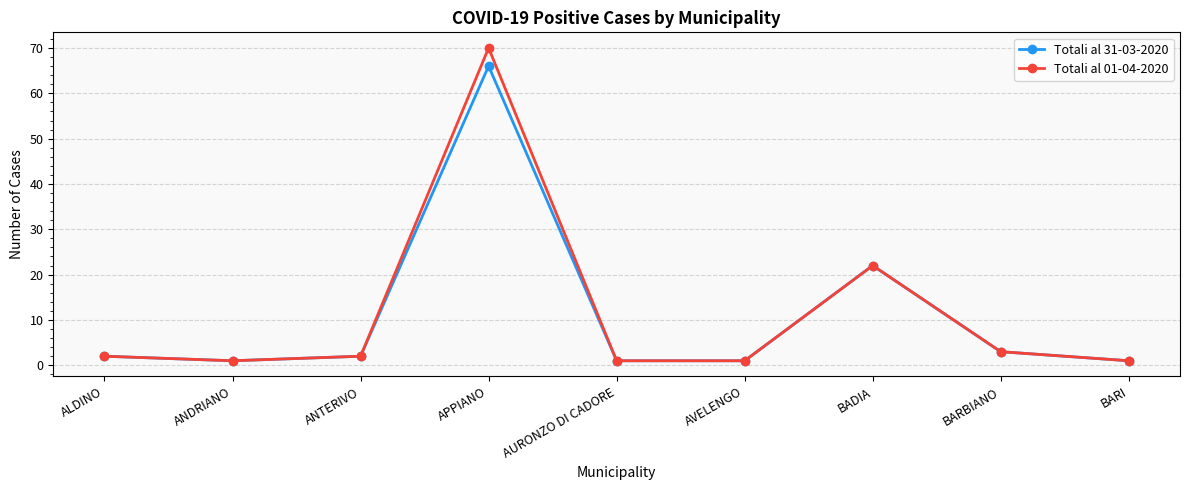

What is the label of the 6th point from the left?

AVELENGO